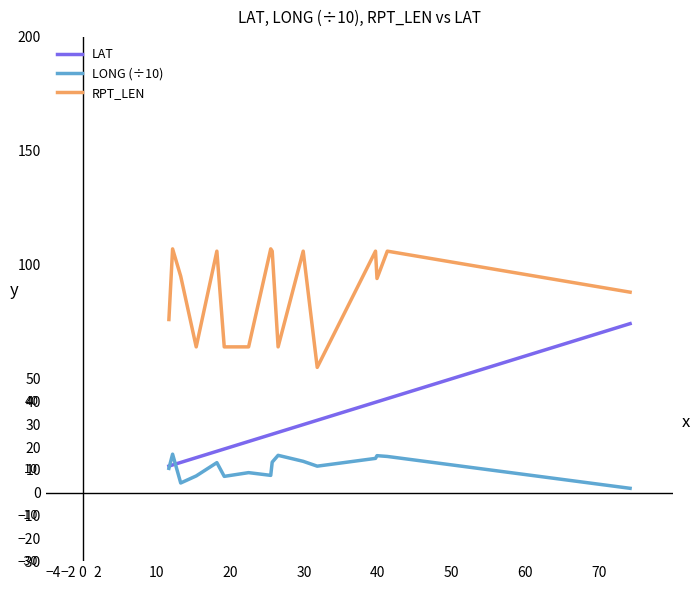

Rank the series by their average value, from lowest to highest.

LONG (÷10), LAT, RPT_LEN